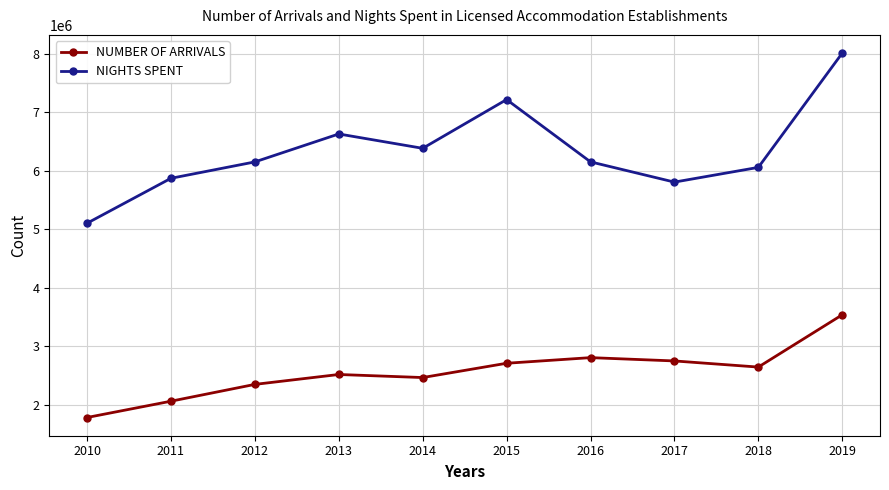

What is the total value across all series at 2016?

8959464